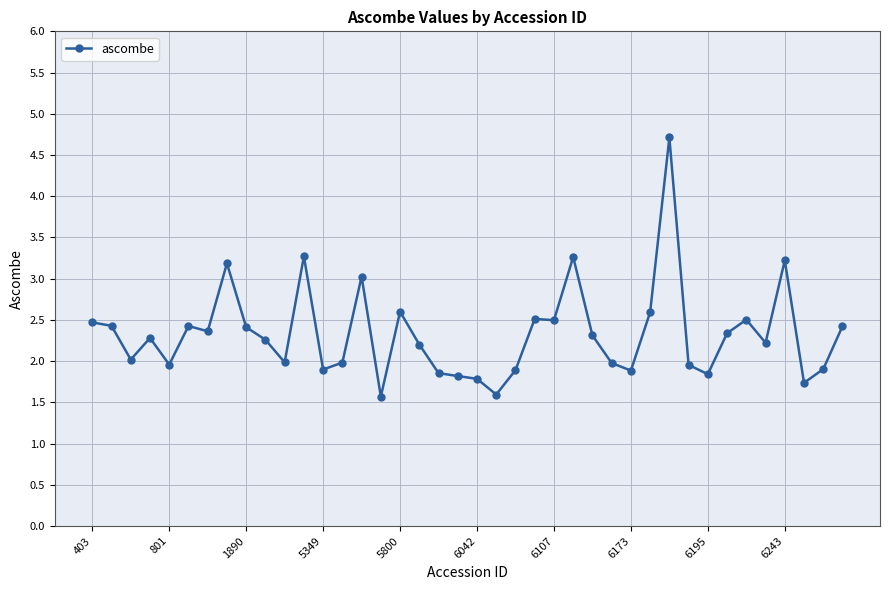

Does the chart display data point markers on the line(s)?

Yes